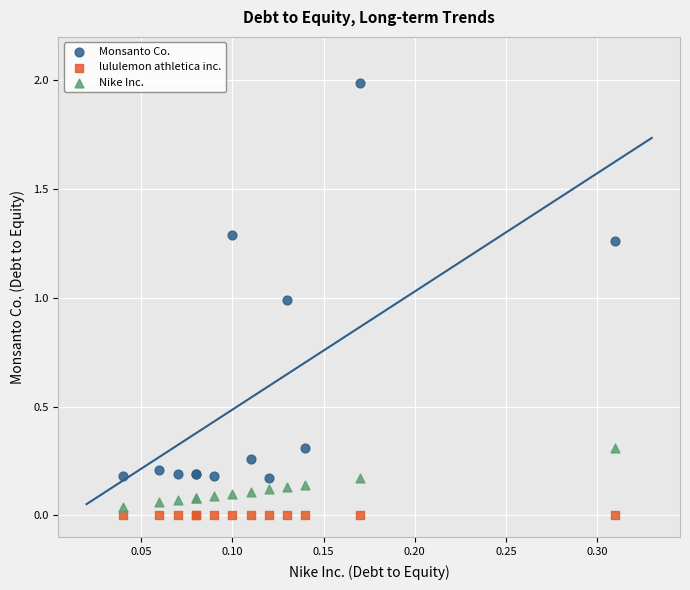

Which series contains the highest Y value?

Monsanto Co.